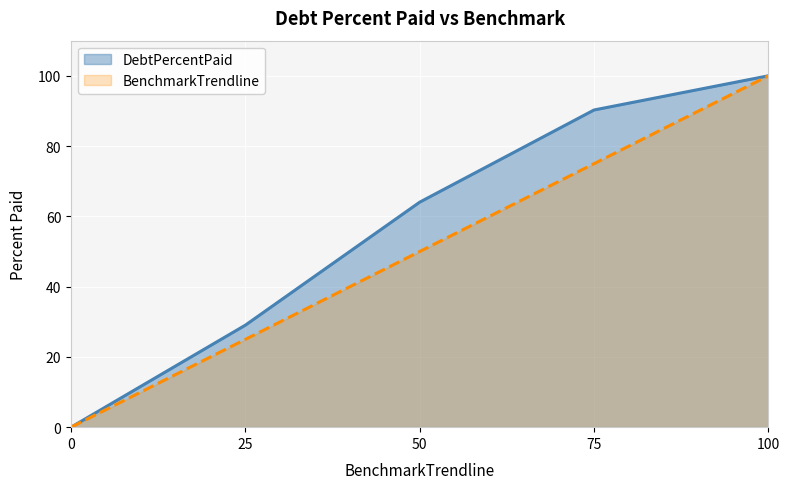

How many values in the DebtPercentPaid series are below 64?

2